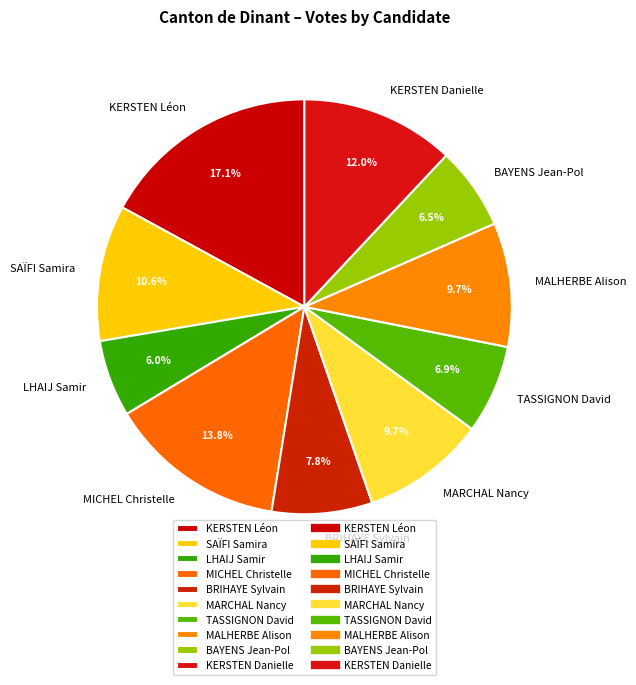

To the nearest percent, what is the difference between the largest and smallest slice percentages?

11%